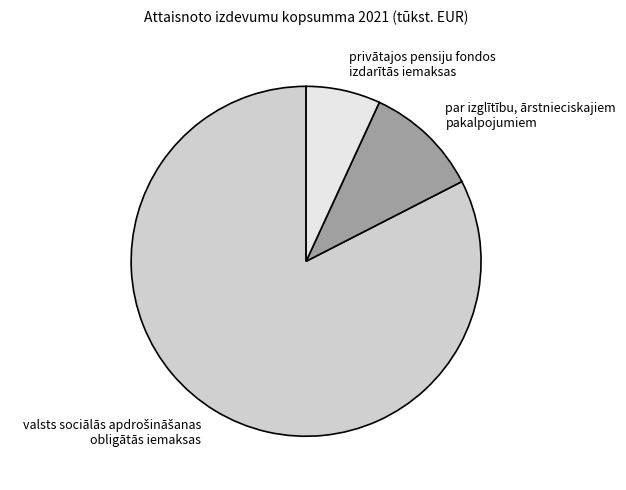

Is there any slice that represents more than half of the pie?

Yes